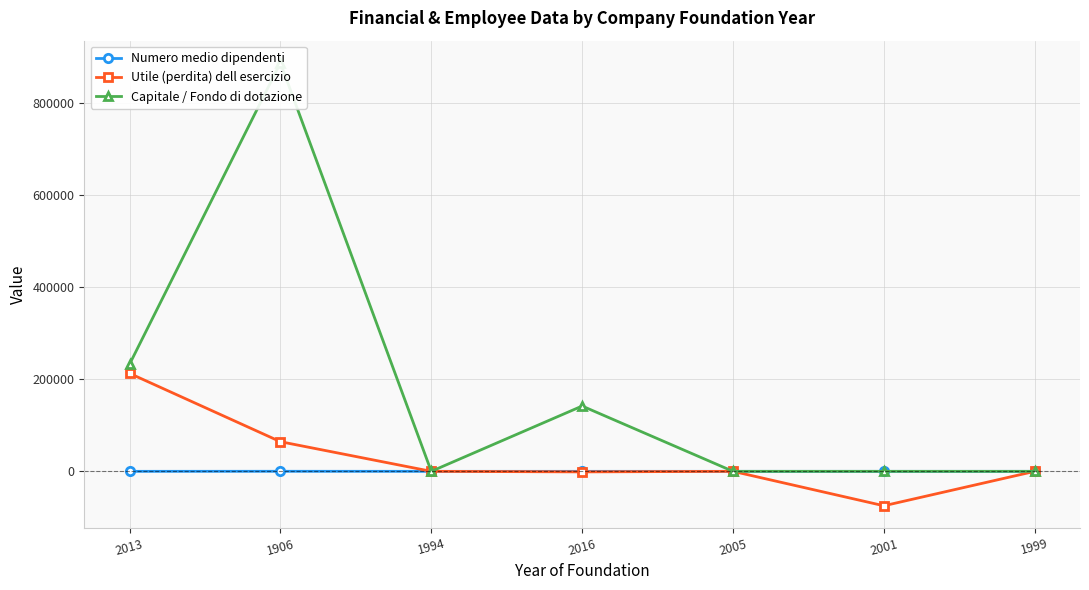

At which category is the sum across all series the highest?

1906